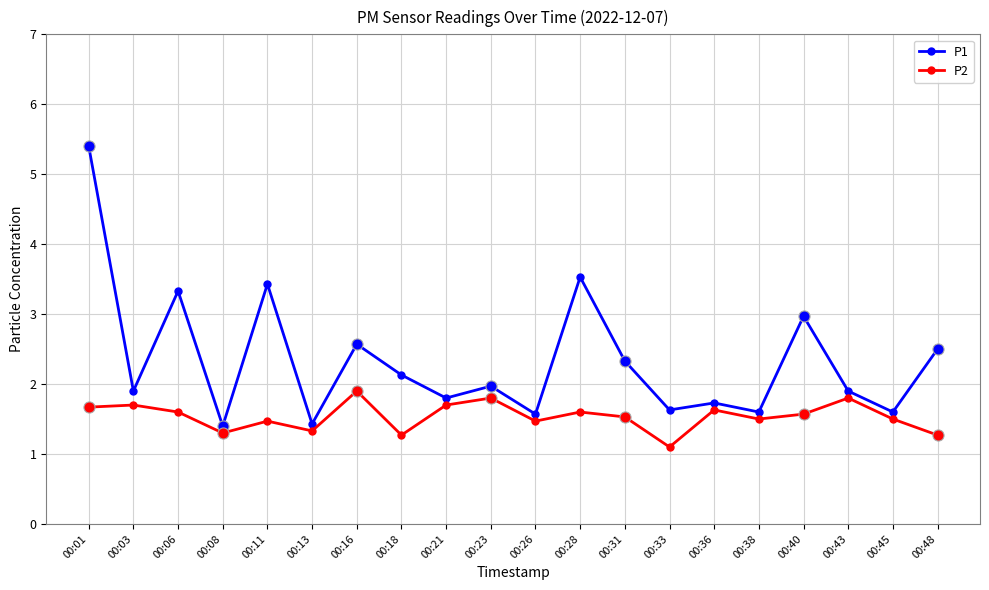

True or false: P1 and P2 intersect in this chart.

False